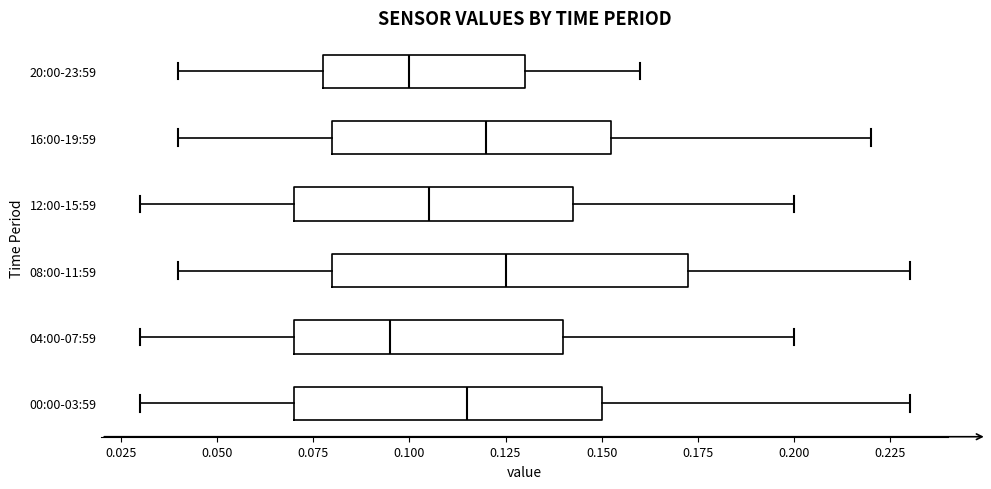

Where is the right edge of the box for 00:00-03:59 on the x-axis? The values are not printed on the chart, so give them approximately, as read against the axis.

0.150